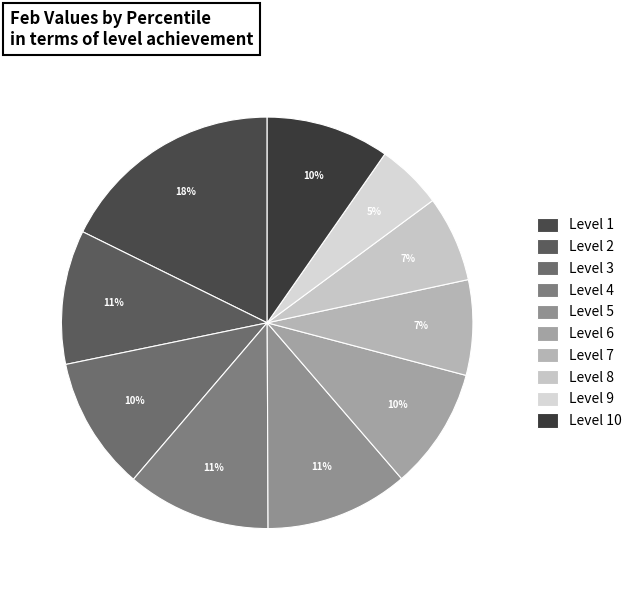

How many slices are in this pie chart?

10